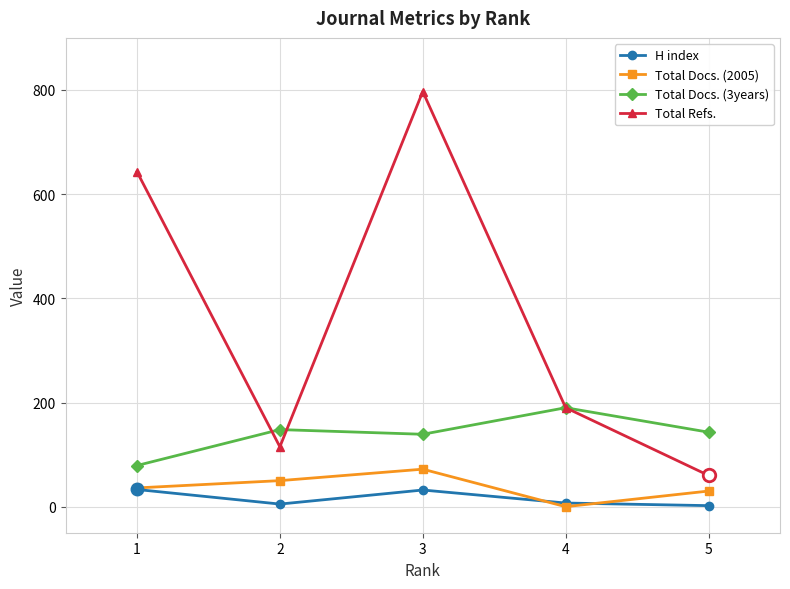

What is the lowest value of the Total Docs. (3years) series?

79